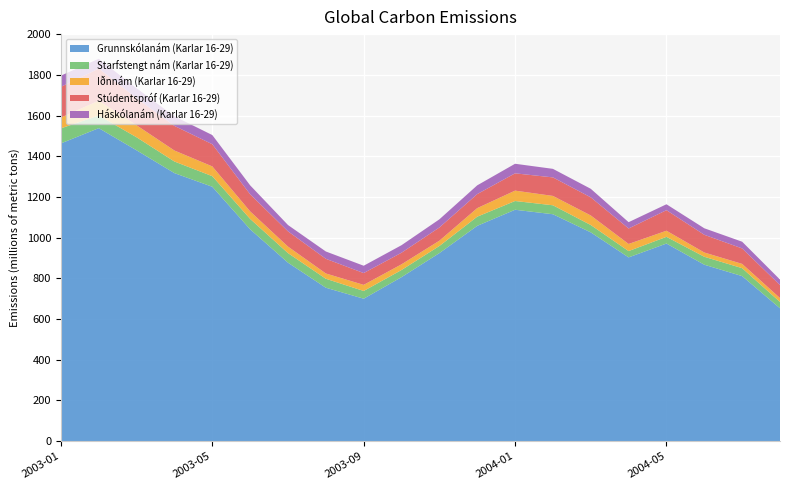

Reading left to right, what are all the values shown in this chart?

Grunnskólanám (Karlar 16-29): 2003-01=1463	2003-02=1538	2003-03=1429	2003-04=1317	2003-05=1250	2003-06=1041	2003-07=877	2003-08=754	2003-09=700	2003-10=806	2003-11=924	2003-12=1058	2004-01=1137	2004-02=1115	2004-03=1026	2004-04=903	2004-05=971	2004-06=867	2004-07=811	2004-08=653
Starfstengt nám (Karlar 16-29): 2003-01=74	2003-02=62	2003-03=64	2003-04=57	2003-05=52	2003-06=51	2003-07=47	2003-08=44	2003-09=38	2003-10=35	2003-11=35	2003-12=45	2004-01=43	2004-02=44	2004-03=36	2004-04=31	2004-05=33	2004-06=39	2004-07=39	2004-08=31
Iðnnám (Karlar 16-29): 2003-01=53	2003-02=73	2003-03=59	2003-04=54	2003-05=48	2003-06=37	2003-07=32	2003-08=26	2003-09=30	2003-10=28	2003-11=26	2003-12=42	2004-01=51	2004-02=46	2004-03=47	2004-04=35	2004-05=30	2004-06=21	2004-07=21	2004-08=19
Stúdentspróf (Karlar 16-29): 2003-01=151	2003-02=158	2003-03=133	2003-04=121	2003-05=109	2003-06=84	2003-07=75	2003-08=72	2003-09=58	2003-10=57	2003-11=65	2003-12=69	2004-01=85	2004-02=91	2004-03=89	2004-04=76	2004-05=101	2004-06=87	2004-07=76	2004-08=64
Háskólanám (Karlar 16-29): 2003-01=55	2003-02=48	2003-03=49	2003-04=47	2003-05=45	2003-06=44	2003-07=31	2003-08=36	2003-09=36	2003-10=37	2003-11=40	2003-12=43	2004-01=47	2004-02=42	2004-03=42	2004-04=31	2004-05=29	2004-06=32	2004-07=33	2004-08=27